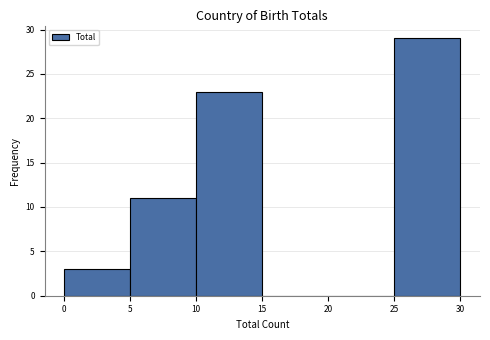

Over which range of the x-axis is the bar tallest?

25 to 30